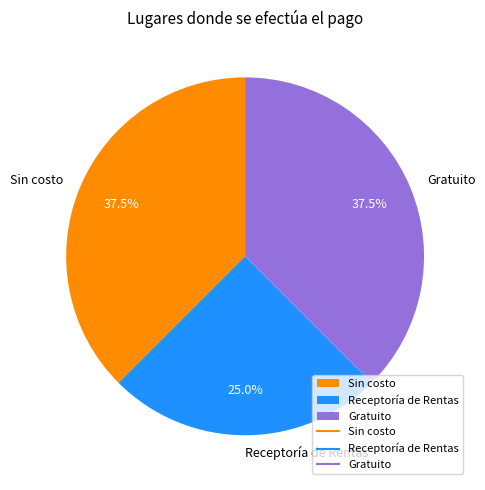

Which category has the smallest portion of the pie?

Receptoría de Rentas